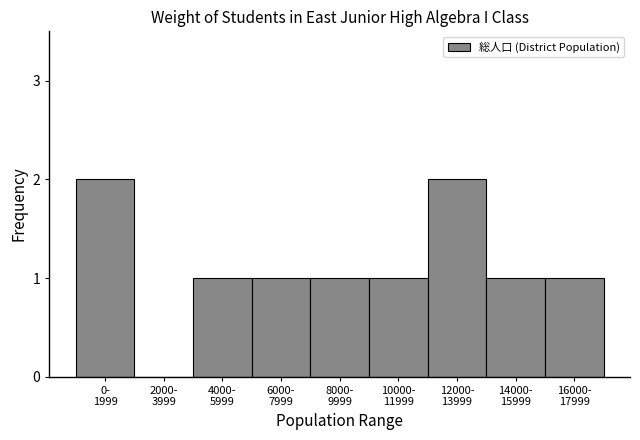

What is the sum of all values?

10